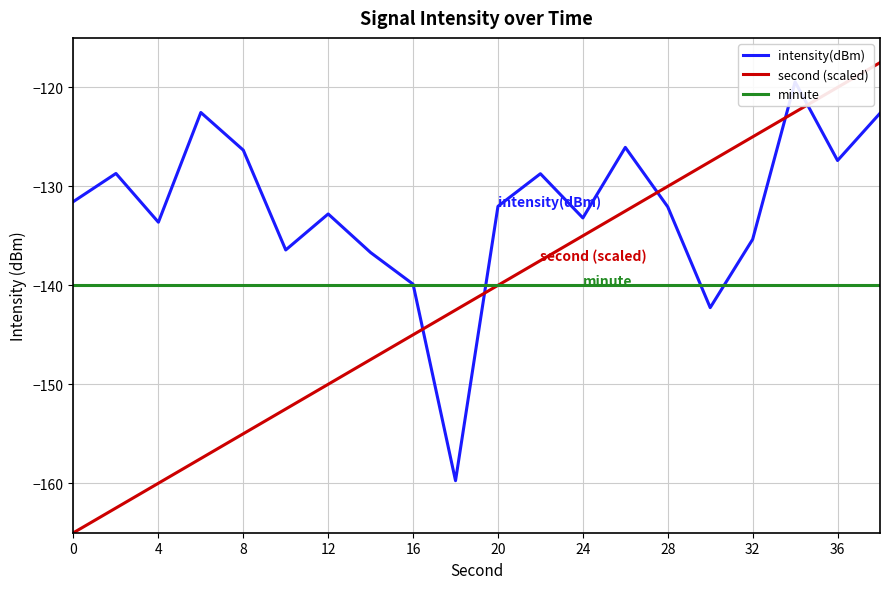

Which series has the largest total across all categories?

intensity(dBm)